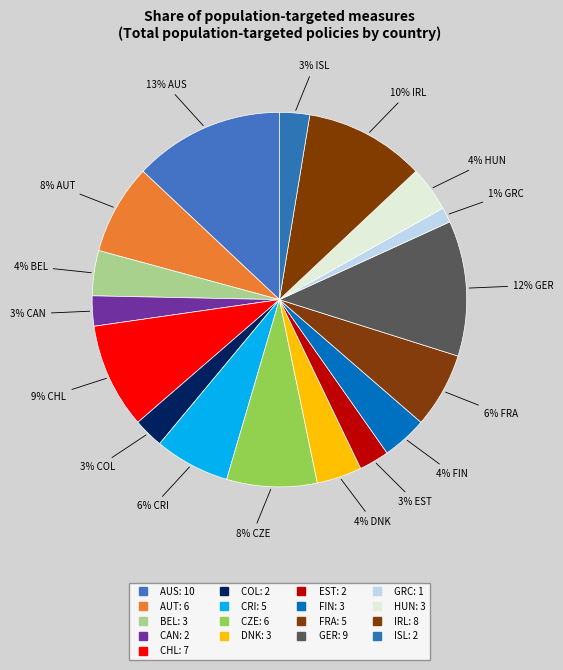

What is the ratio of the value at AUT to the value at DNK?

2.0